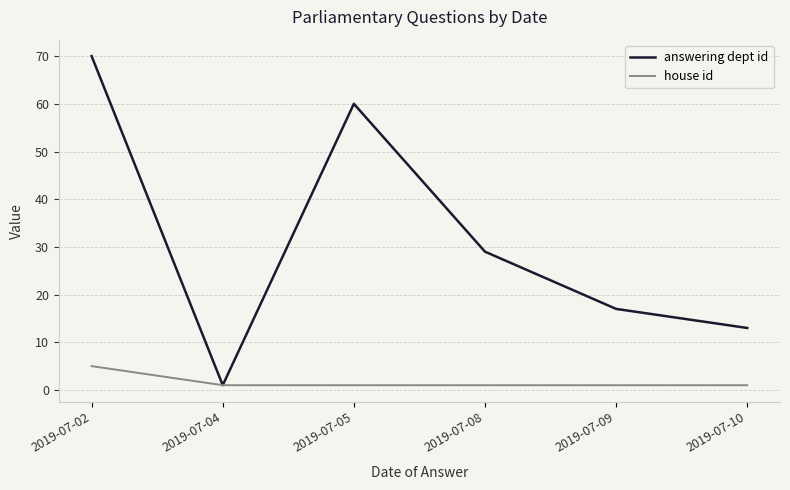

The answering dept id series shows 116 at 2019-07-02. True or false?

False